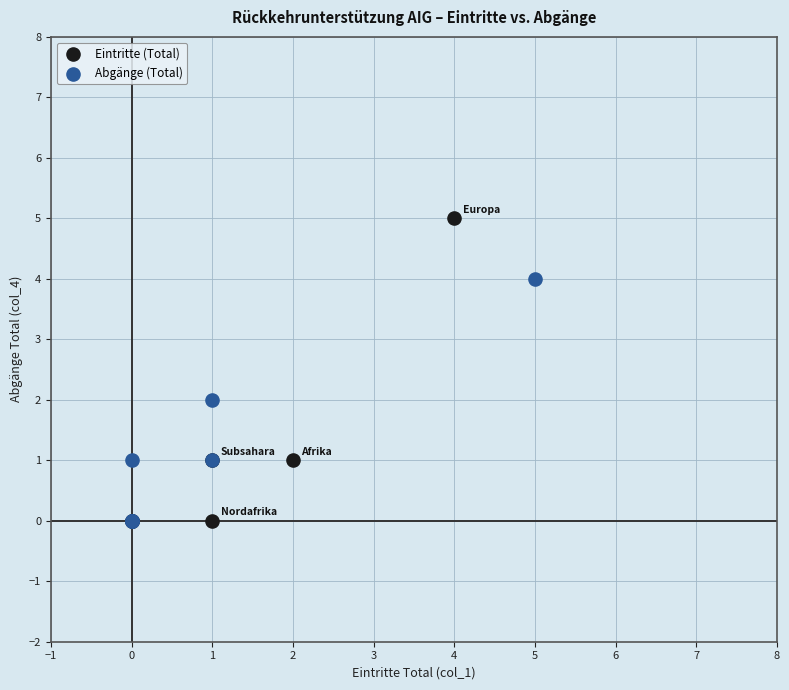

Which series has the widest spread of Y values?

Eintritte (Total)